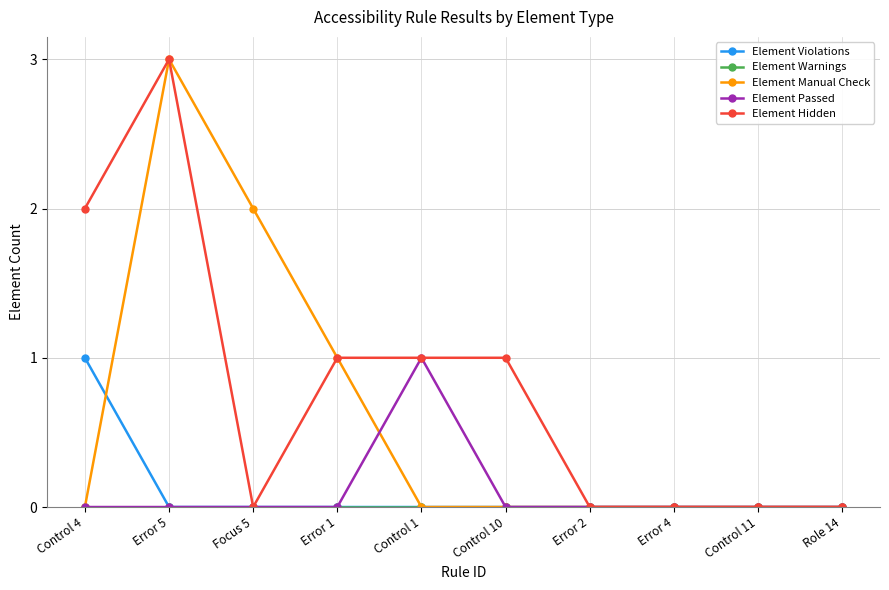

At which category does the chart reach its peak across all series?

Error 5